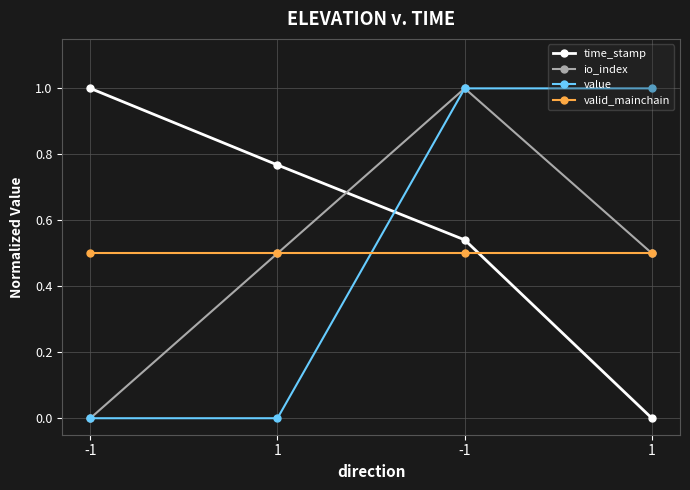

Reading left to right, extract all data points from this chart.

time_stamp: -1=1.0	1=0.8	-1=0.5	1=0.0
io_index: -1=0.0	1=0.5	-1=1.0	1=0.5
value: -1=0.0	1=0.0	-1=1.0	1=1.0
valid_mainchain: -1=0.5	1=0.5	-1=0.5	1=0.5